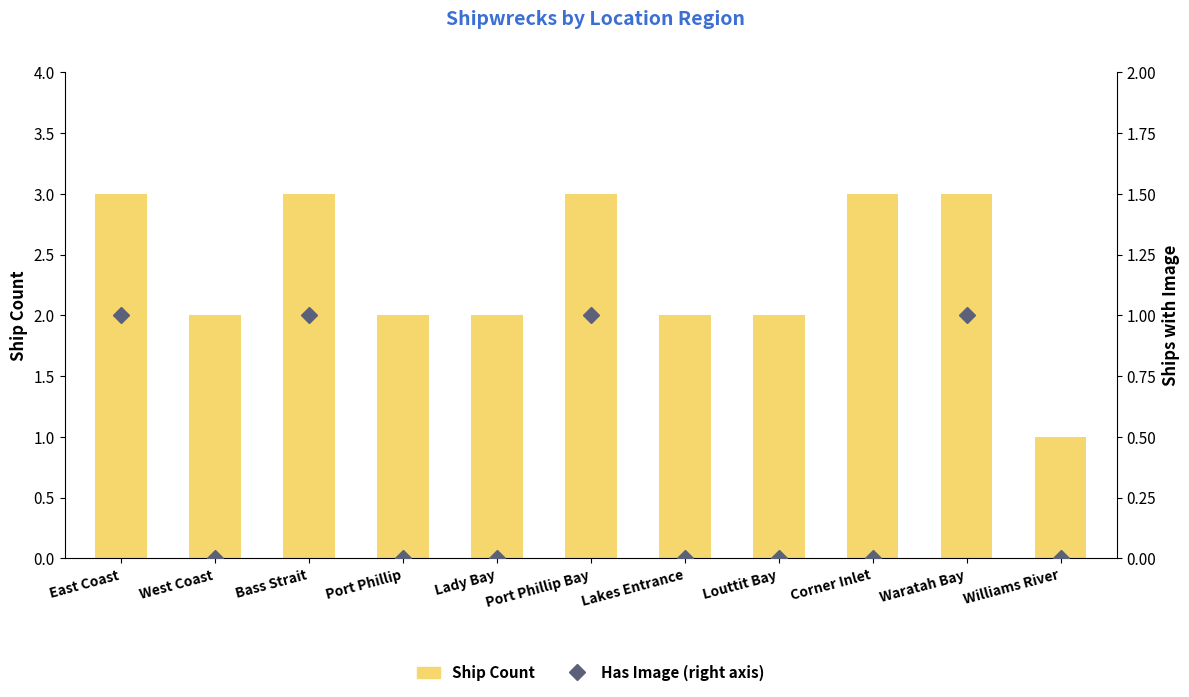

Reading left to right, extract all data points from this chart.

Ship Count: East Coast=3	West Coast=2	Bass Strait=3	Port Phillip=2	Lady Bay=2	Port Phillip Bay=3	Lakes Entrance=2	Louttit Bay=2	Corner Inlet=3	Waratah Bay=3	Williams River=1
Has Image: East Coast=1	West Coast=0	Bass Strait=1	Port Phillip=0	Lady Bay=0	Port Phillip Bay=1	Lakes Entrance=0	Louttit Bay=0	Corner Inlet=0	Waratah Bay=1	Williams River=0